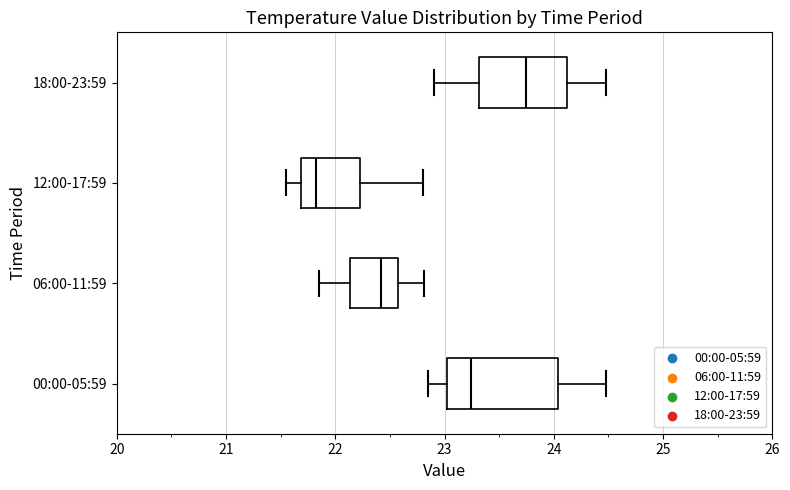

Reading bottom to top, transcribe this box plot: for each box, give where its median line is, the range the box spans, and where its two whiskers end, as read against the x-axis. The values are not printed on the chart, so give them approximately, as read against the axis.

00:00-05:59: median 23.2, box 23.0 to 24.0, whiskers 22.9 to 24.5
06:00-11:59: median 22.4, box 22.1 to 22.6, whiskers 21.9 to 22.8
12:00-17:59: median 21.8, box 21.7 to 22.2, whiskers 21.6 to 22.8
18:00-23:59: median 23.8, box 23.3 to 24.1, whiskers 22.9 to 24.5